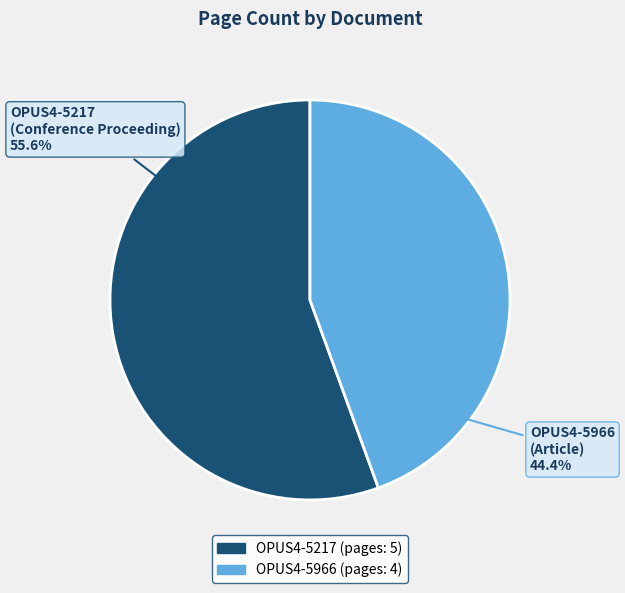

To the nearest percent, what portion does OPUS4-5966 represent?

44%